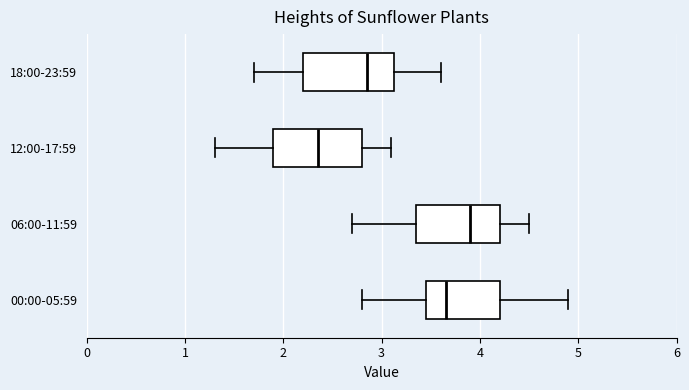

Where does the median line of the box for 06:00-11:59 sit on the x-axis? The values are not printed on the chart, so give them approximately, as read against the axis.

3.9